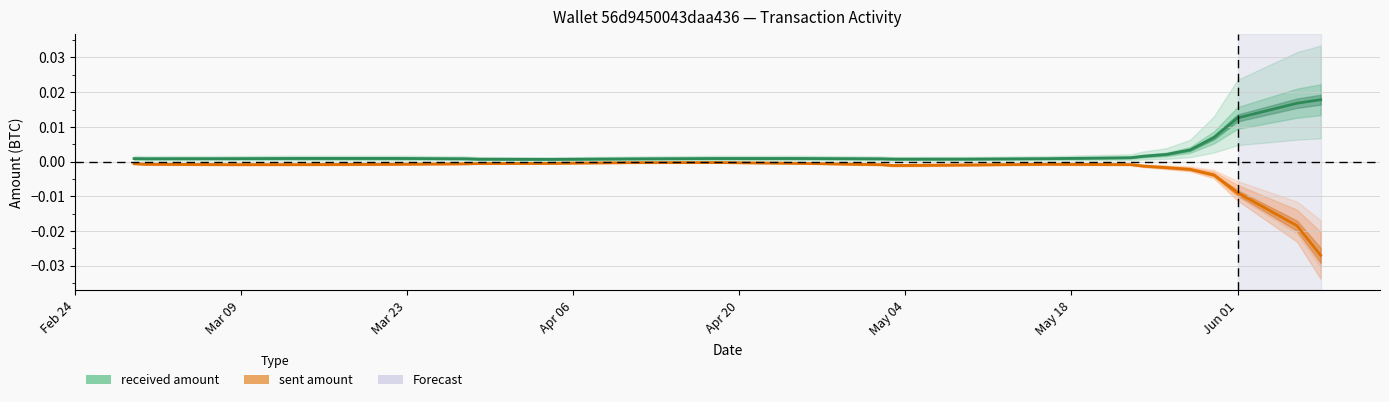

In received amount, how many points are lower than both neighbors (excluding endpoints)?

3